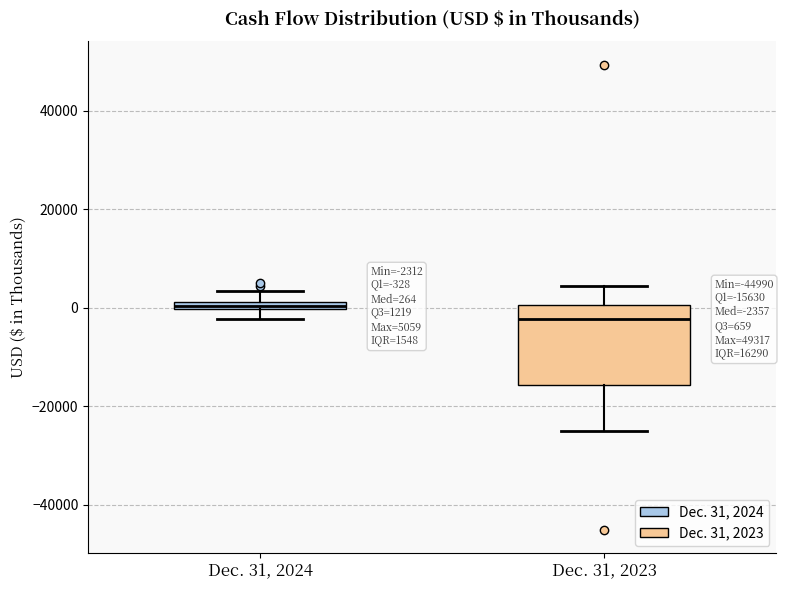

Comparing the boxes themselves (not the whiskers), which one is the tallest?

Dec. 31, 2023